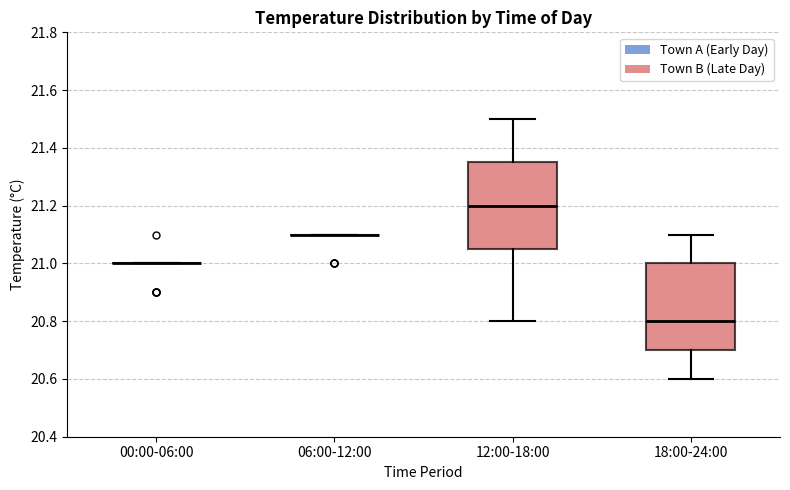

Reading left to right, read every box against the y-axis: the position of its median line, the range the box covers, and the ends of its whiskers. The values are not printed on the chart, so give them approximately, as read against the axis.

00:00-06:00: box collapsed to a line at 21.00, whiskers 21.00 to 21.00
06:00-12:00: box collapsed to a line at 21.10, whiskers 21.10 to 21.10
12:00-18:00: median 21.20, box 21.06 to 21.36, whiskers 20.80 to 21.50
18:00-24:00: median 20.80, box 20.70 to 21.00, whiskers 20.60 to 21.10